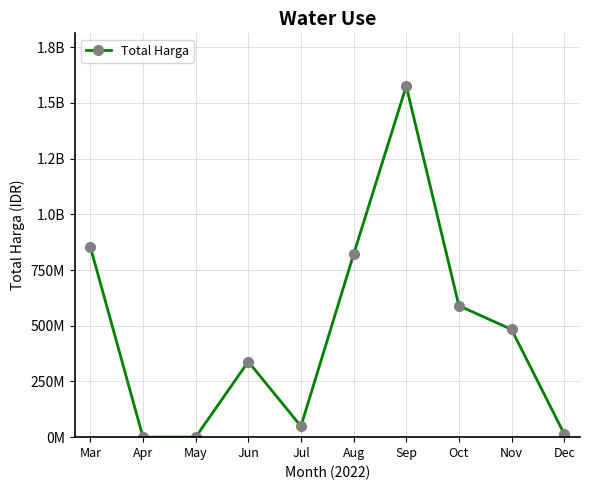

Where is the data nearest to the value 787827456?

Aug